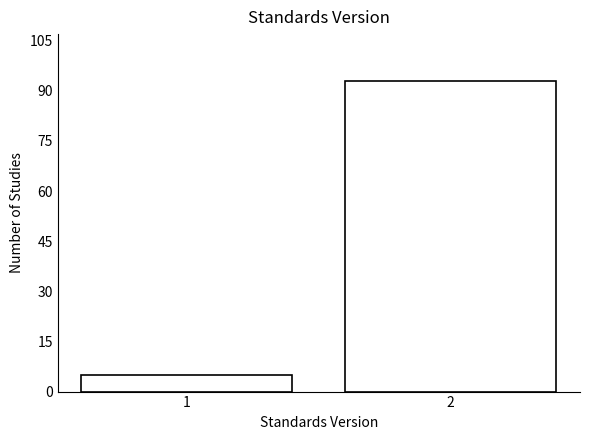

Reading left to right, list all the values displayed in this chart.

1=5	2=93